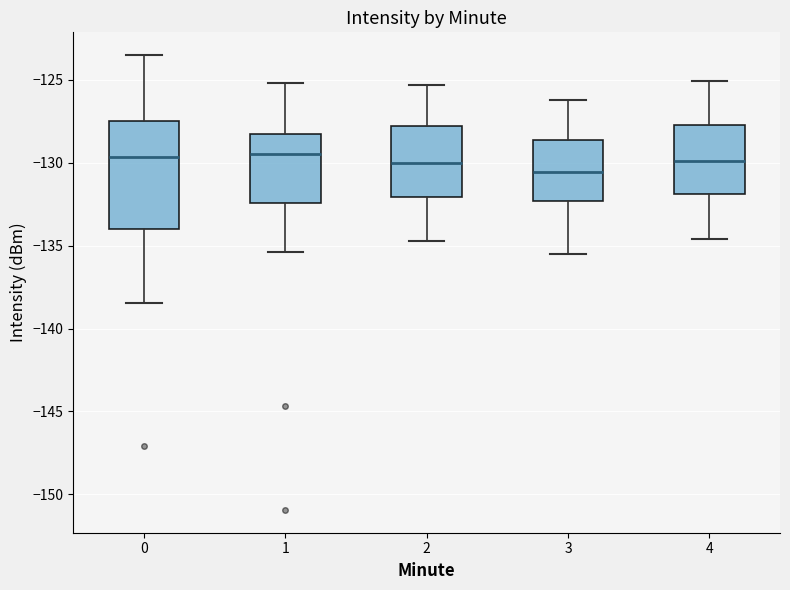

Where does the upper whisker of the box at x = 3 end on the y-axis? The values are not printed on the chart, so give them approximately, as read against the axis.

-126.0